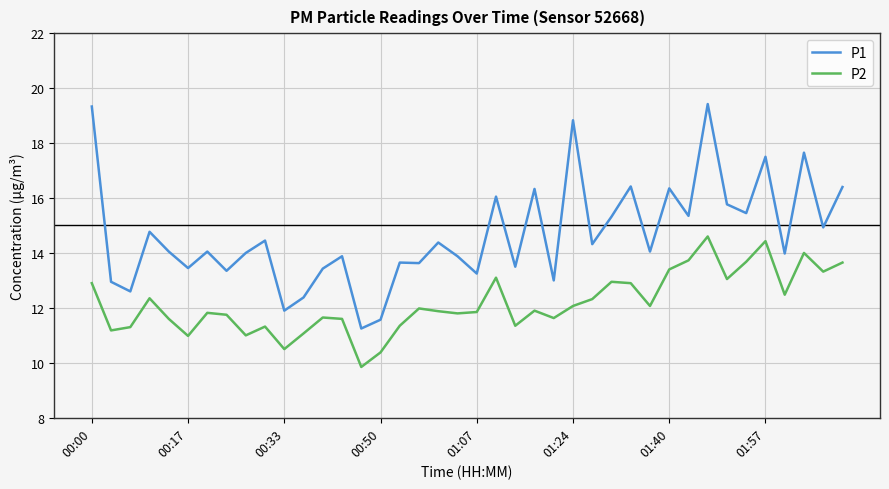

Which series has the largest total across all categories?

P1